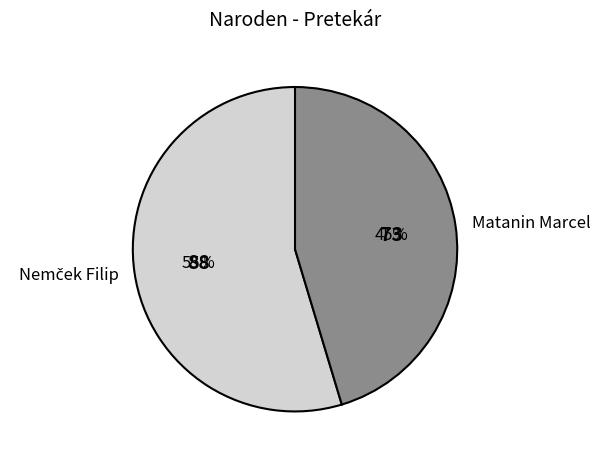

What is the smallest slice in the pie chart?

Matanin Marcel